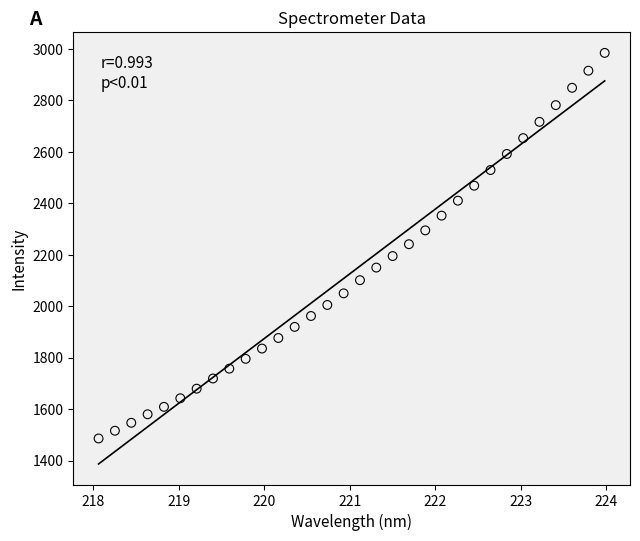

Count the number of points in this scatter plot.

32